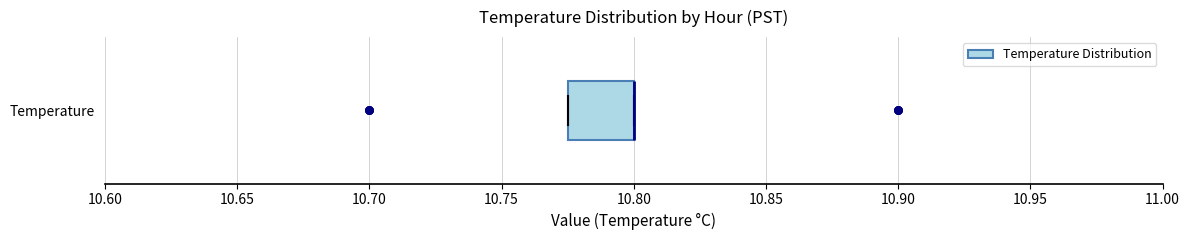

Read this box plot against the x-axis: the position of the median line, the range covered by the box, and the ends of both whiskers. The values are not printed on the chart, so give them approximately, as read against the axis.

median 10.800 (drawn on the box's right edge), box 10.775 to 10.800, whiskers 10.775 to 10.800